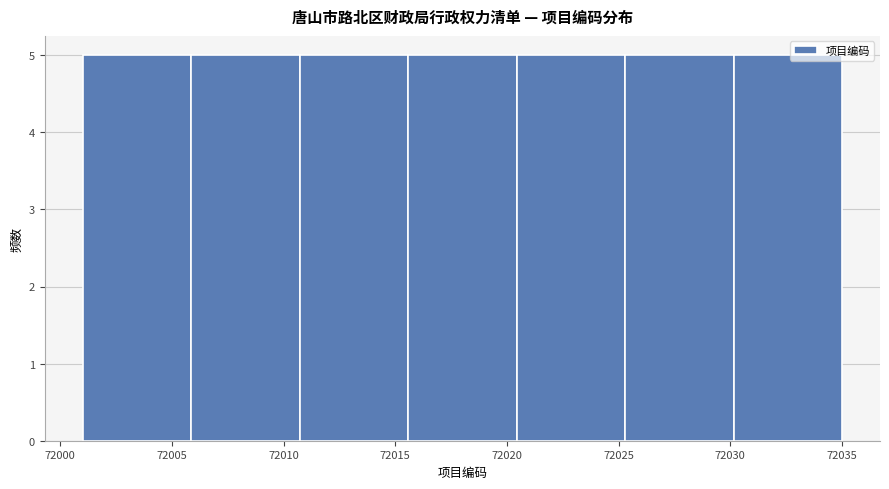

Reading left to right, list every bar in this chart as the range it spans on the x-axis followed by its height. Neither the bar edges nor the heights are printed on the chart, so give them approximately, as read against the axes.

72001.0 to 72006.0: 5
72006.0 to 72010.5: 5
72010.5 to 72015.5: 5
72015.5 to 72020.5: 5
72020.5 to 72025.5: 5
72025.5 to 72030.0: 5
72030.0 to 72035.0: 5